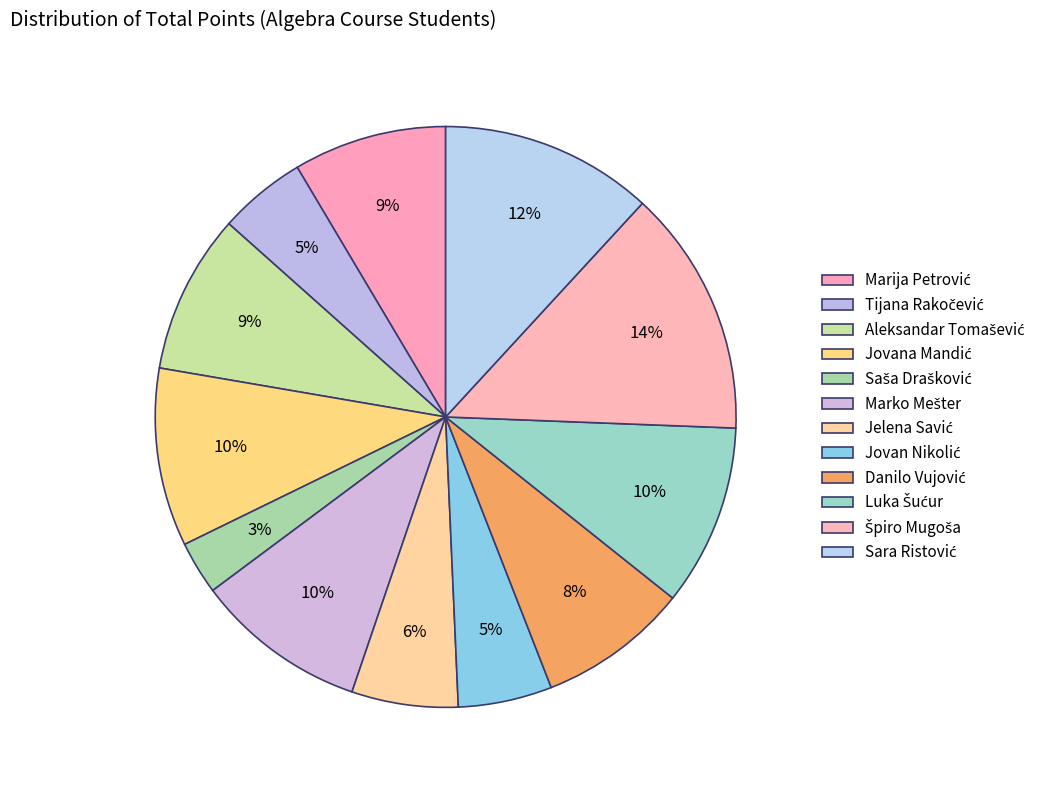

Count the number of slices in the pie.

12